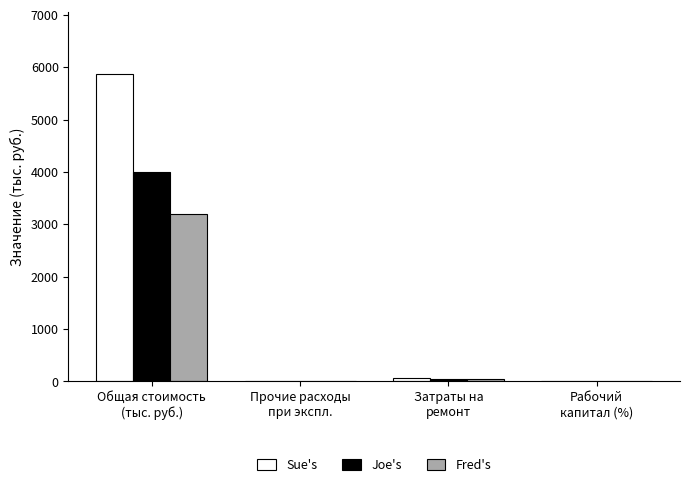

What is the sum of all Joe's values?

4055